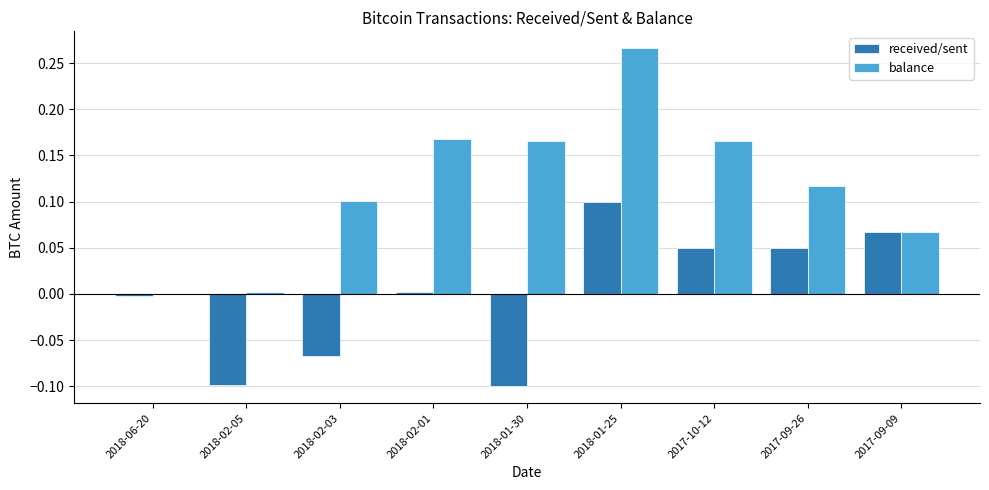

Which label corresponds to the largest value in the chart?

2018-01-25